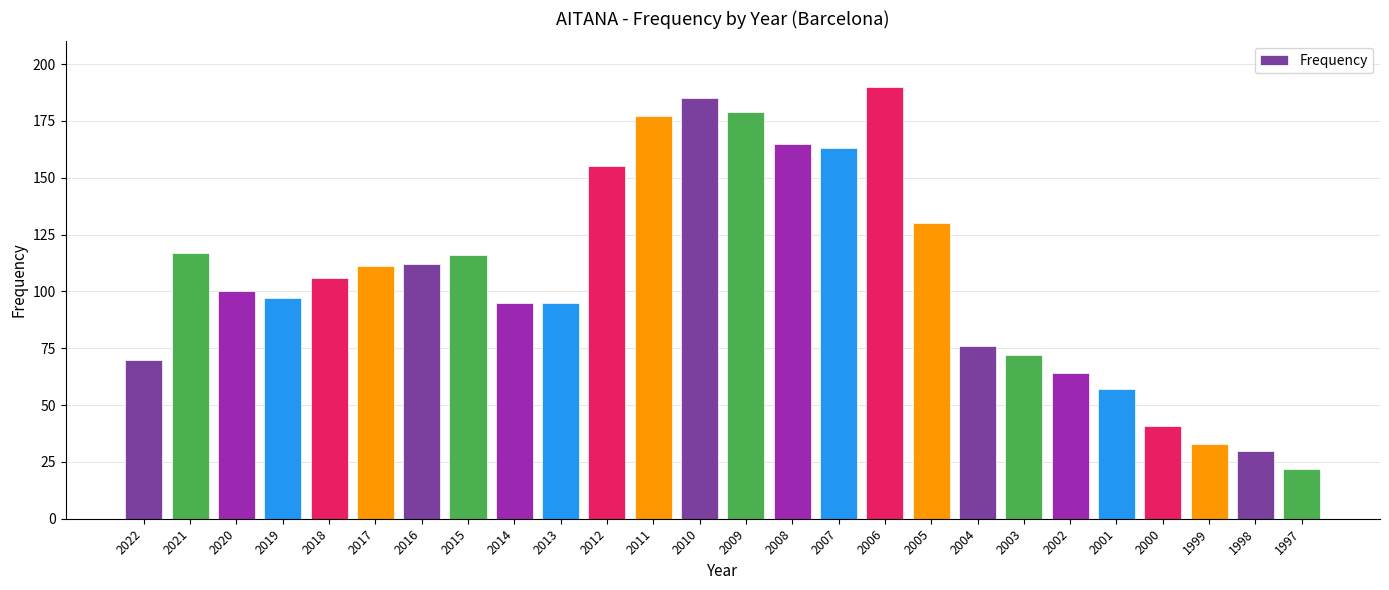

What is the value of the 25th bar from the left?

30